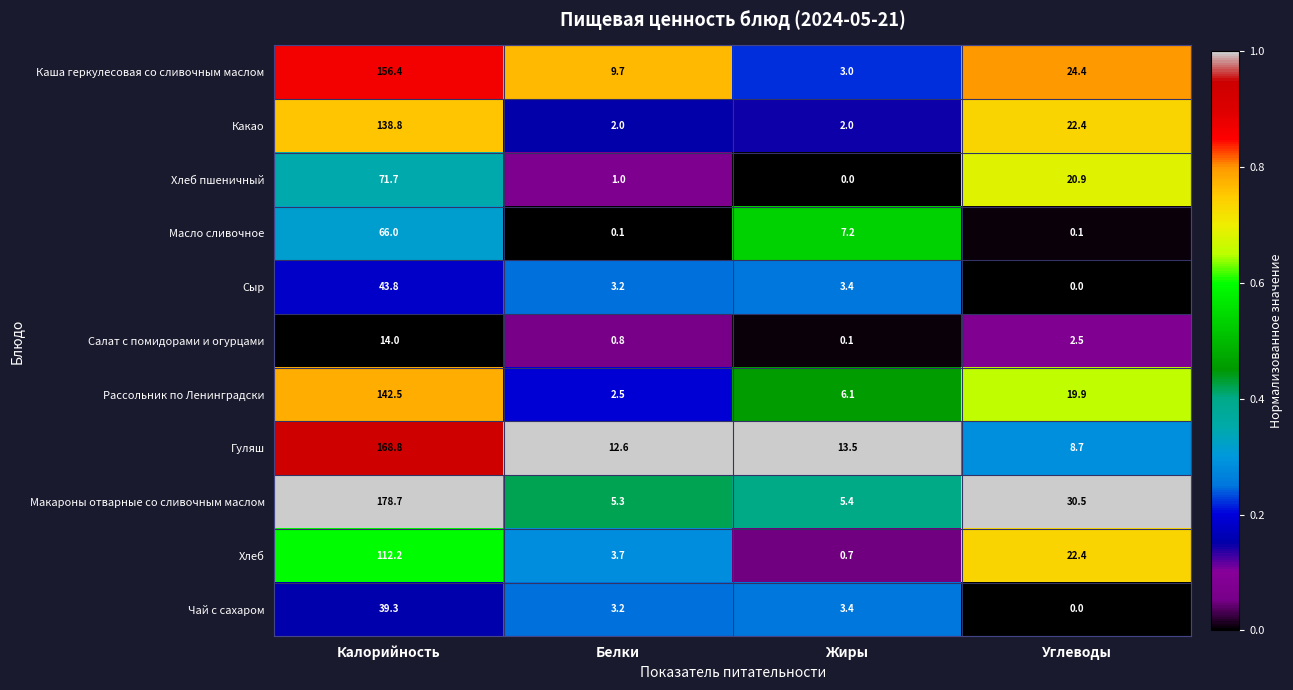

What is the greatest value displayed?

178.7